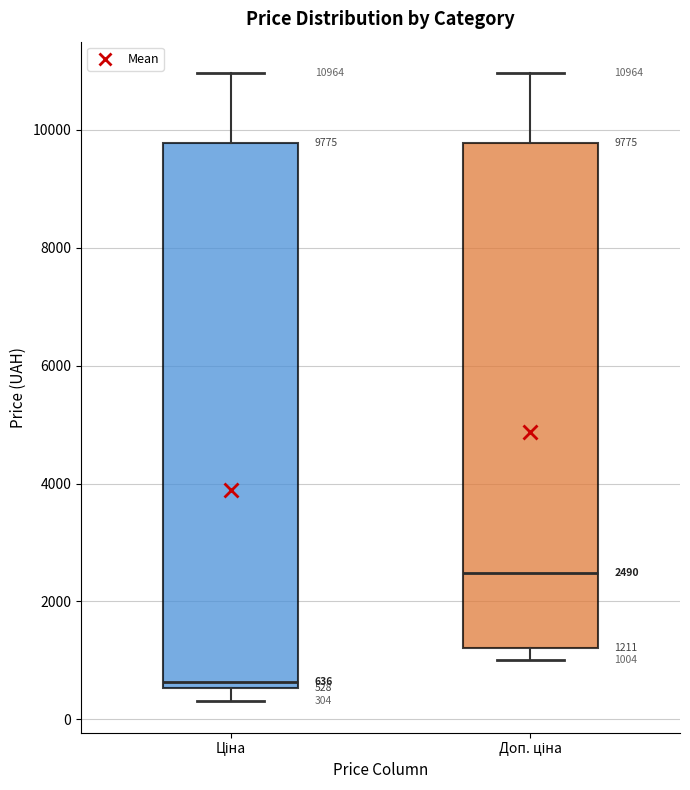

Which box's median line is the highest?

Доп. ціна